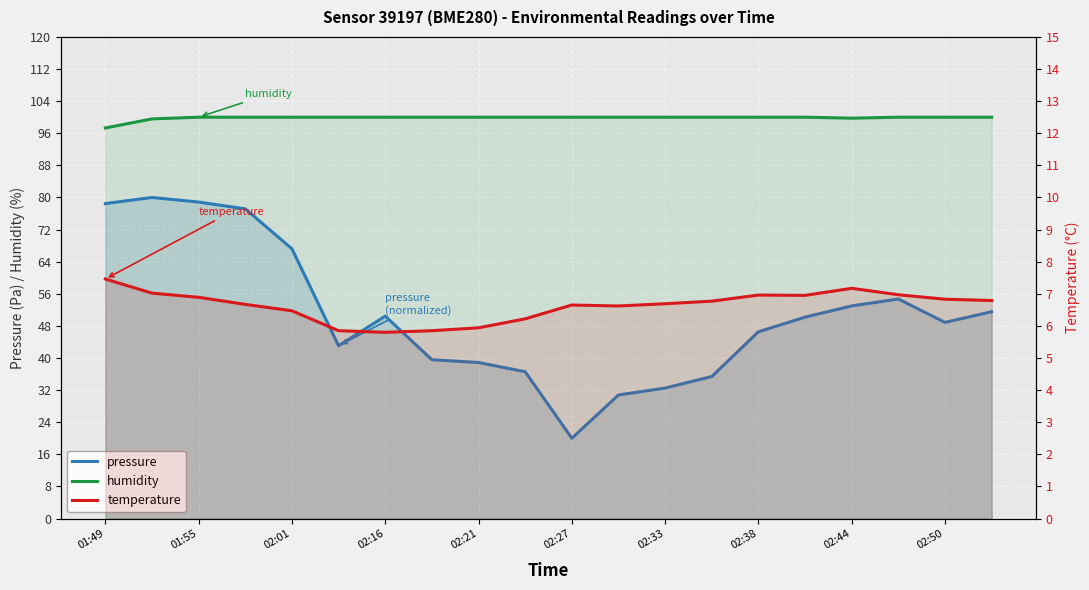

What is the smallest value displayed?

5.8